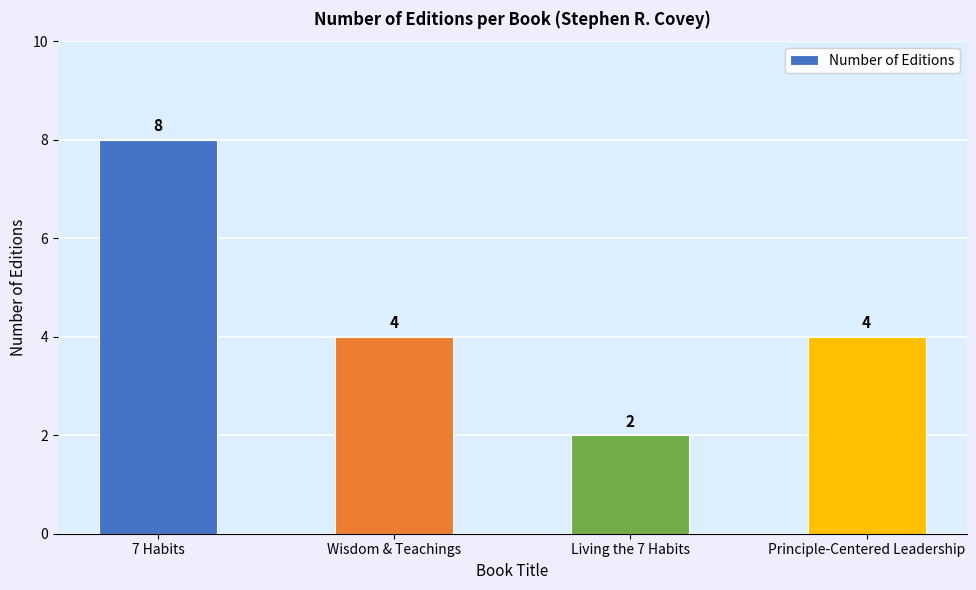

What is the label of the 1st bar from the right?

Principle-Centered Leadership